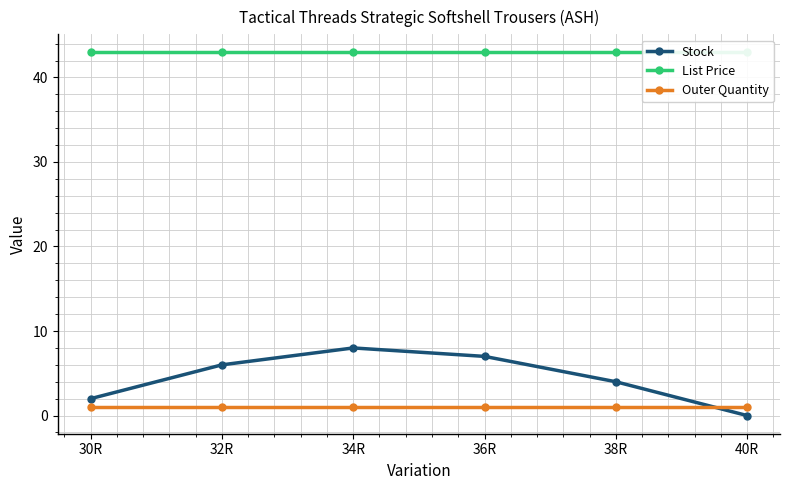

True or false: List Price and Outer Quantity intersect in this chart.

False